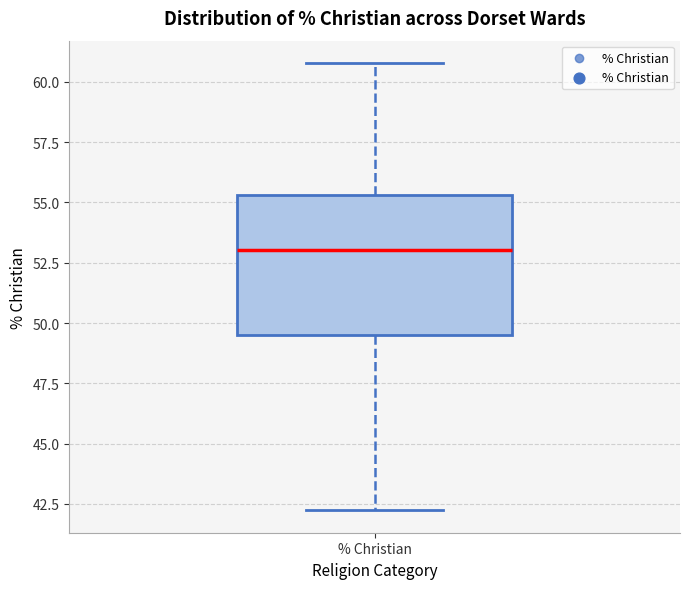

Where is the upper edge of the box for % Christian on the y-axis? The values are not printed on the chart, so give them approximately, as read against the axis.

55.5